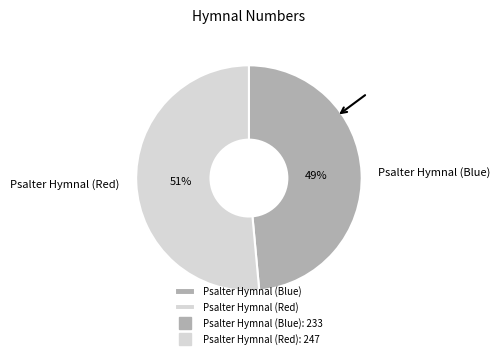

True or false: Psalter Hymnal (Red) accounts for 51% of the total.

True